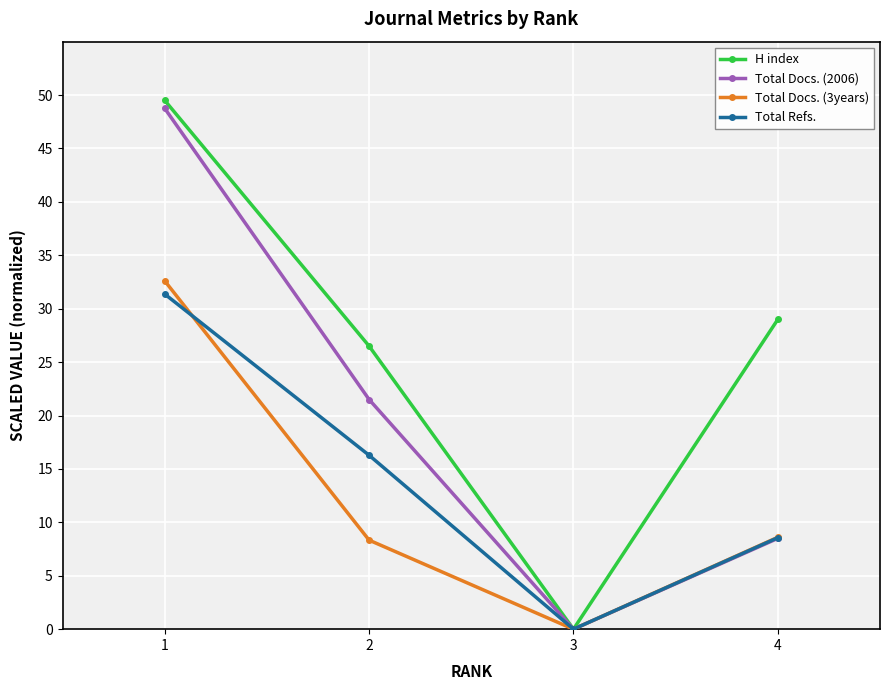

What is the difference between the highest and lowest values at 1?

18.1